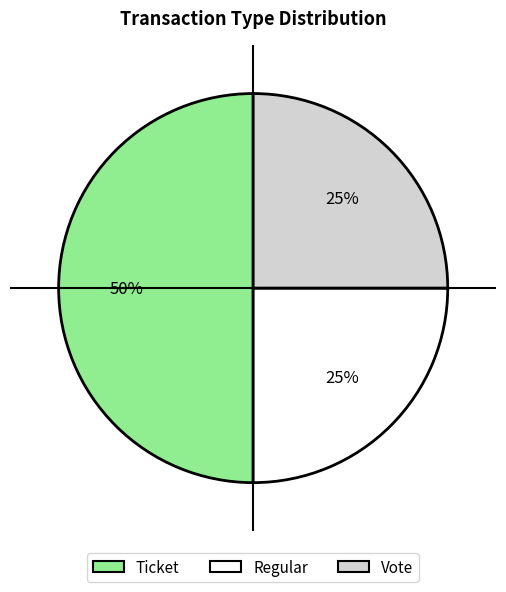

Combined, do Vote and Ticket account for over 50%?

Yes